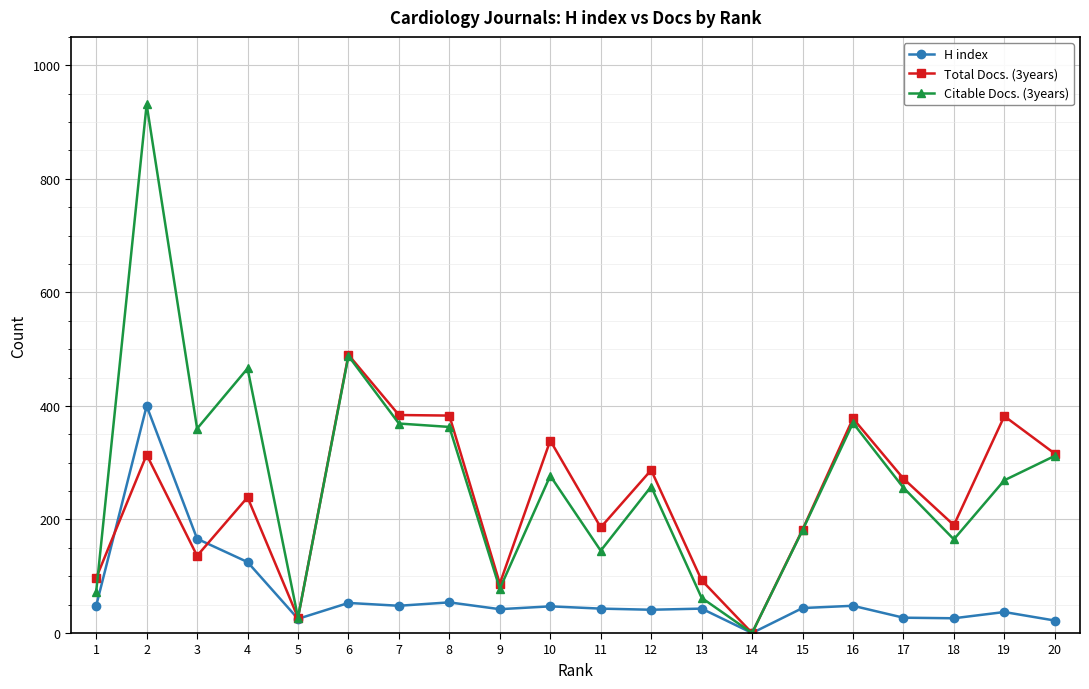

Which series has the largest total across all categories?

Citable Docs. (3years)